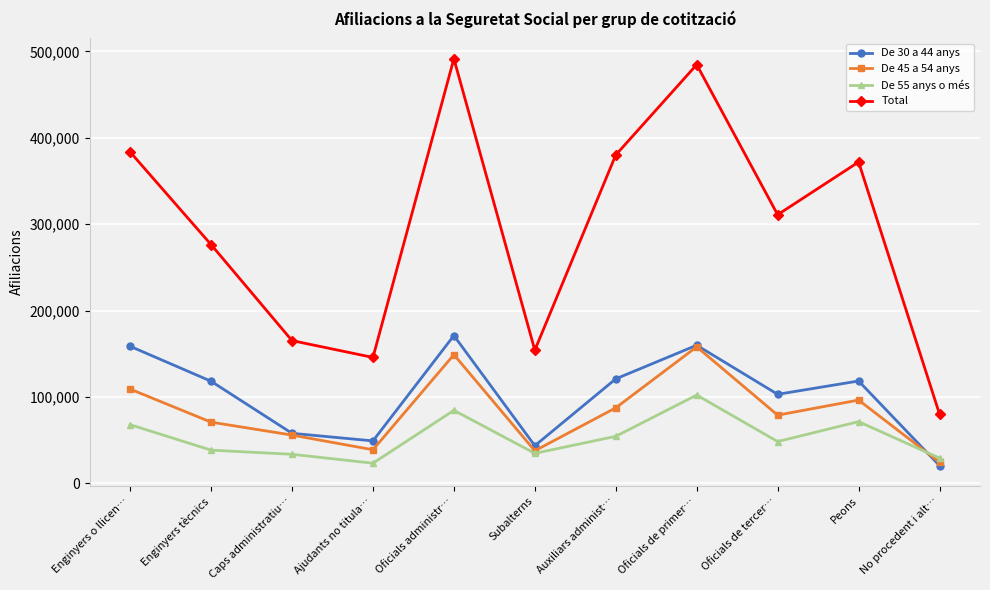

What is the sum of the Total values at Oficials de tercer… and Auxiliars administ…?

691060